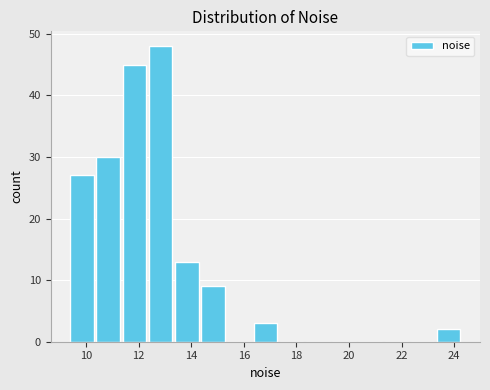

Over which range of the x-axis is the bar tallest?

12.4 to 13.4